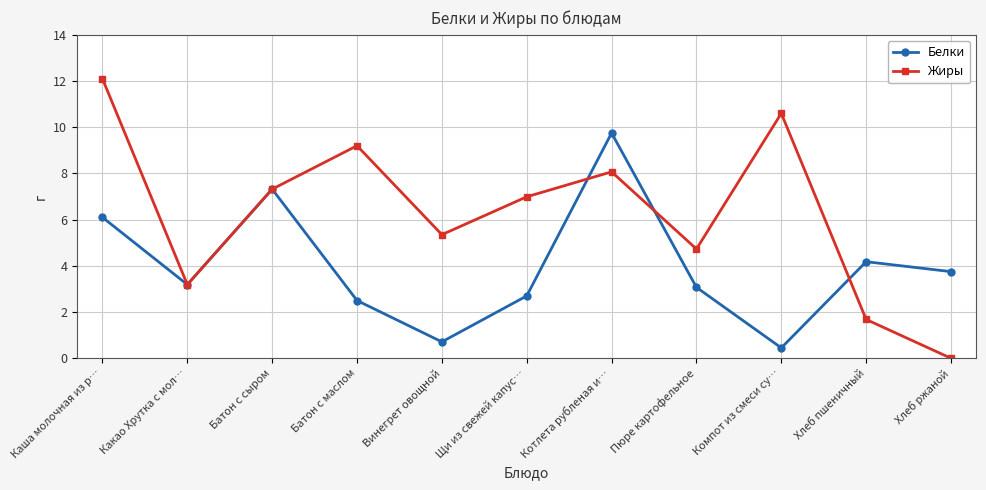

Which series ends up on top after the final intersection of Белки and Жиры?

Белки